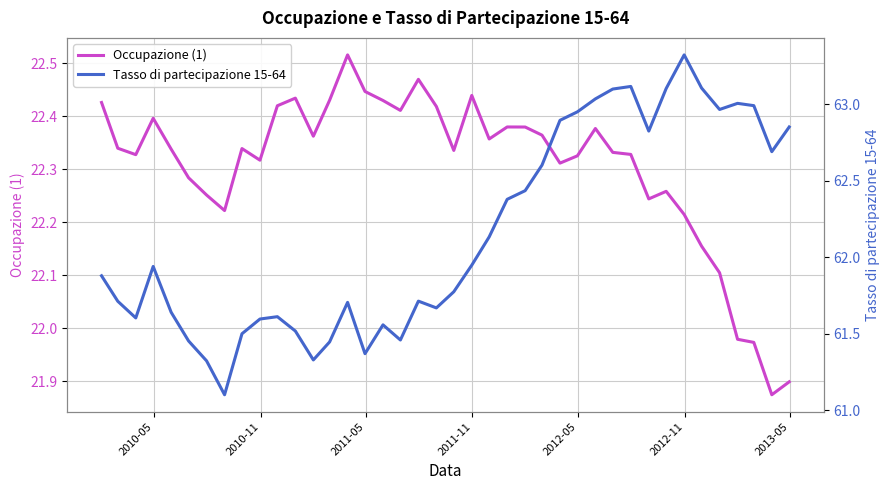

True or false: Tasso di partecipazione 15-64 and Occupazione (1) intersect in this chart.

False